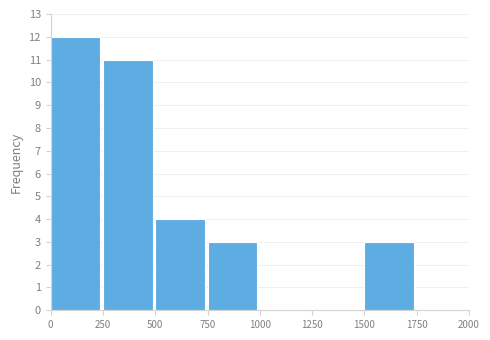

Reading left to right, transcribe this chart: for each bar, give the range it covers on the x-axis and its height. The values are not printed on the chart, so give them approximately, as read against the axis.

0 to 250: 12
250 to 500: 11
500 to 750: 4
750 to 1000: 3
1000 to 1250: 0
1250 to 1500: 0
1500 to 1750: 3
1750 to 2000: 0